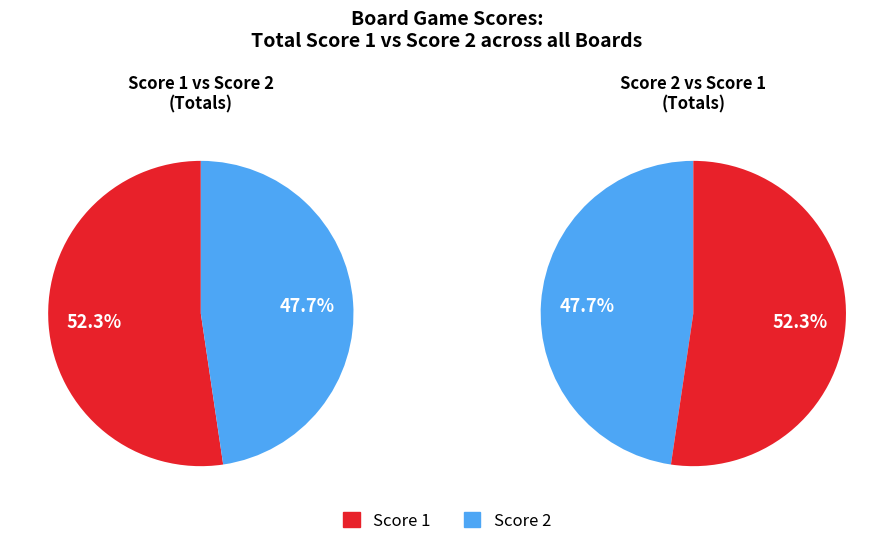

Is it true that 17 is 19% of the pie?

False